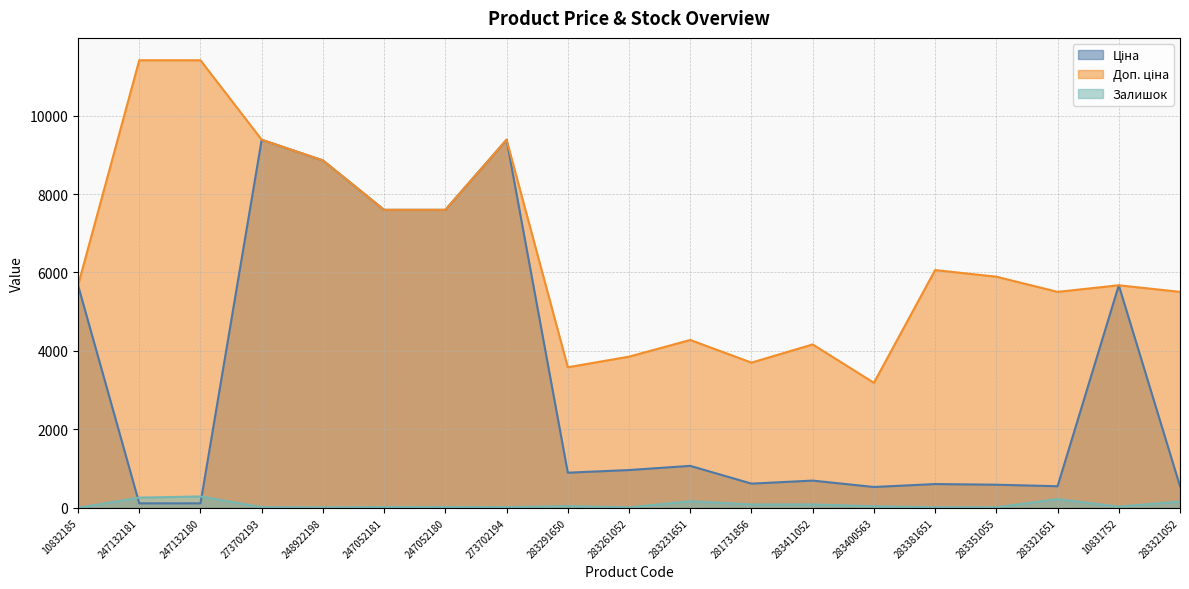

At which category is the sum across all series the highest?

273702194